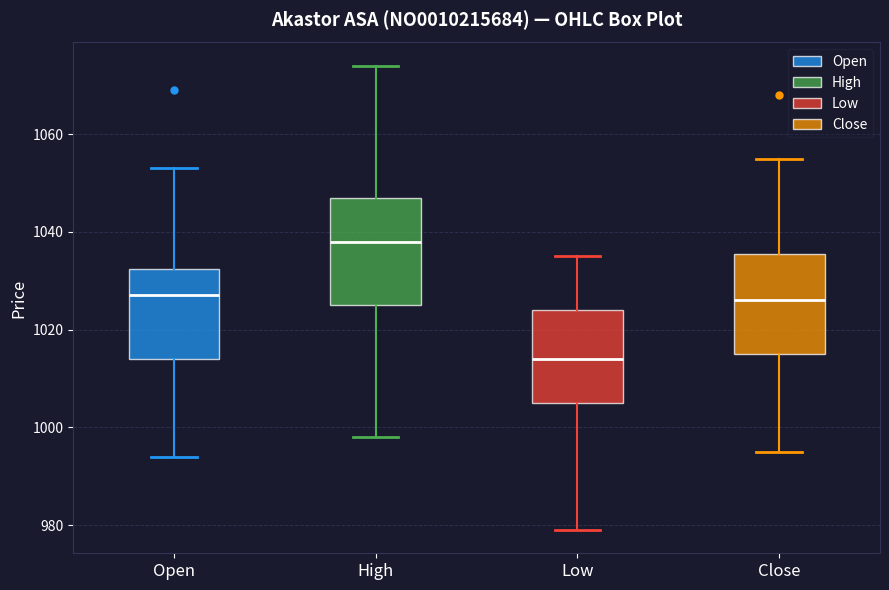

Reading left to right, read every box against the y-axis: the position of its median line, the range the box covers, and the ends of its whiskers. The values are not printed on the chart, so give them approximately, as read against the axis.

Open: median 1028, box 1014 to 1032, whiskers 994 to 1054
High: median 1038, box 1026 to 1048, whiskers 998 to 1074
Low: median 1014, box 1006 to 1024, whiskers 980 to 1036
Close: median 1026, box 1016 to 1036, whiskers 996 to 1056